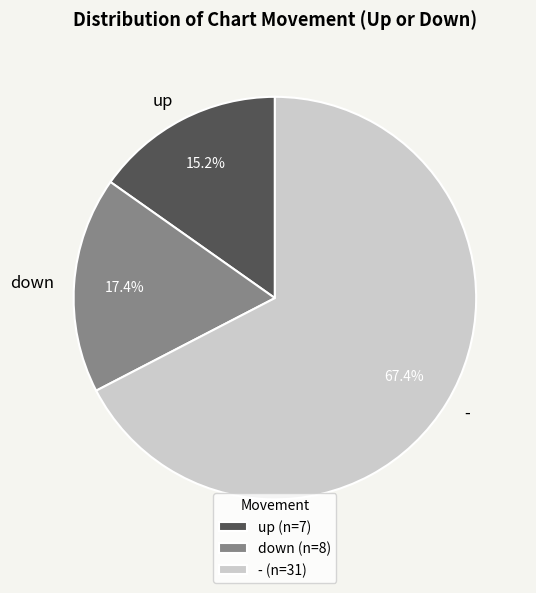

Which category has the smallest portion of the pie?

up